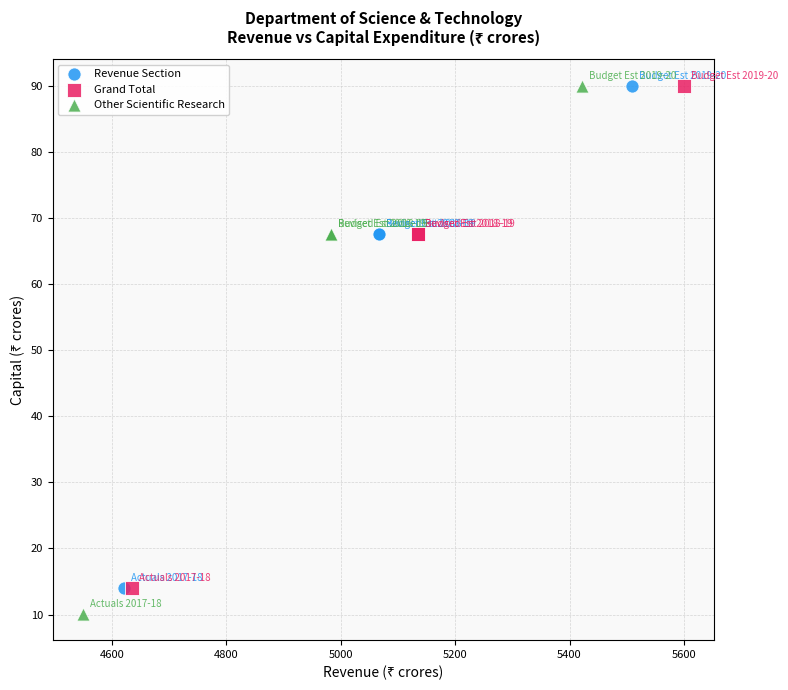

Which series has the largest Y range (max minus min)?

Other Scientific Research